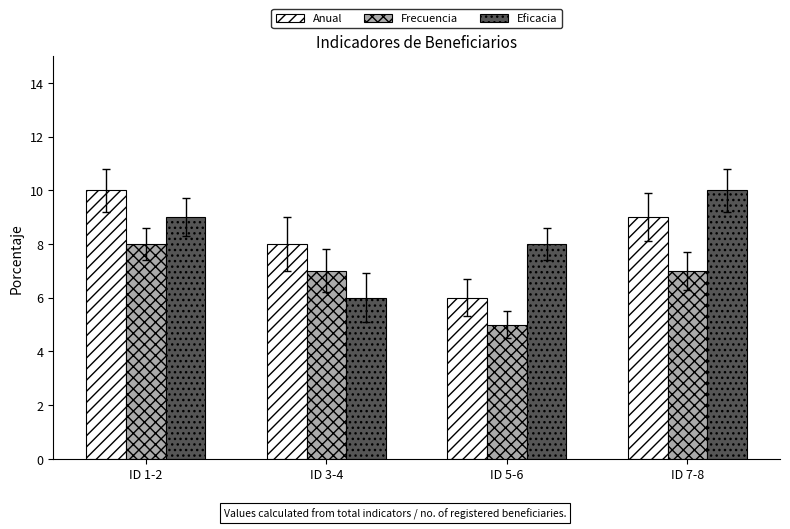

What is the label of the 2nd bar from the right?

ID 5-6